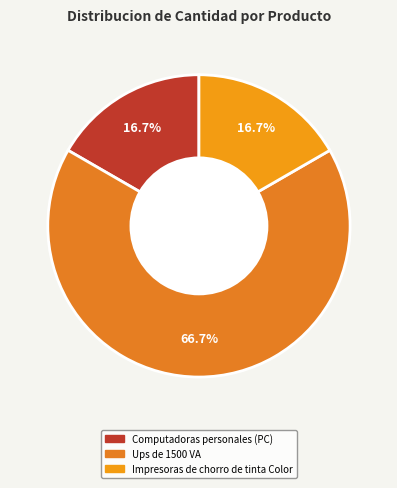

Is Computadoras personales (PC) the majority of the pie?

No